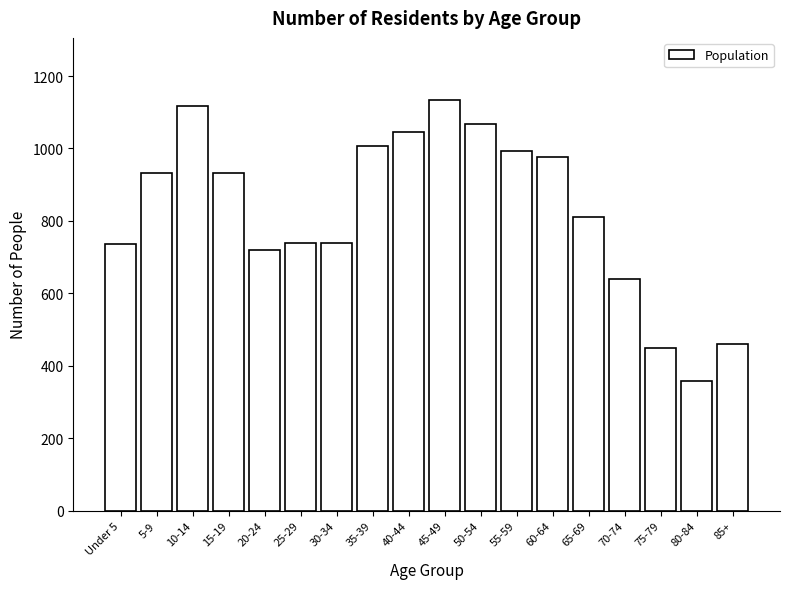

What is the maximum value shown in the chart?

1135